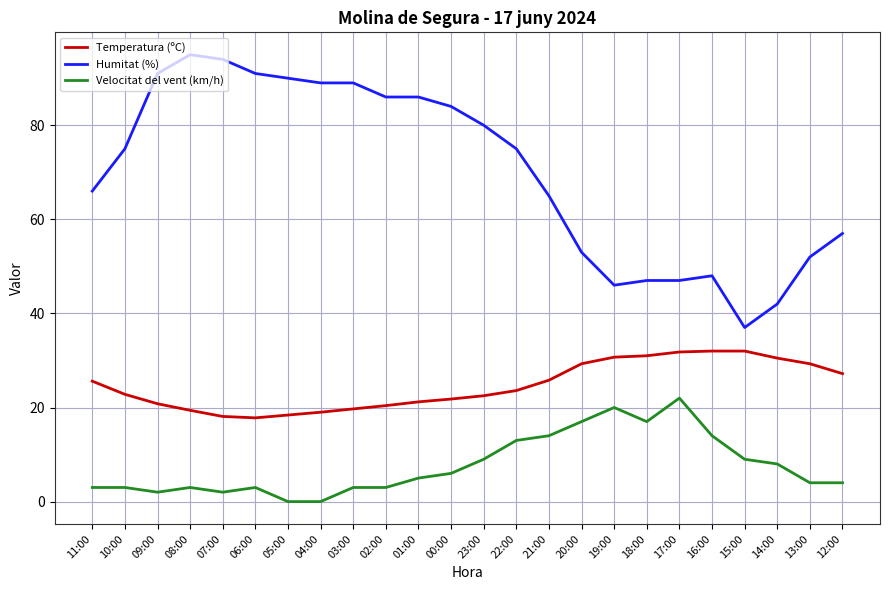

True or false: Temperatura (ºC) and Velocitat del vent (km/h) intersect in this chart.

False